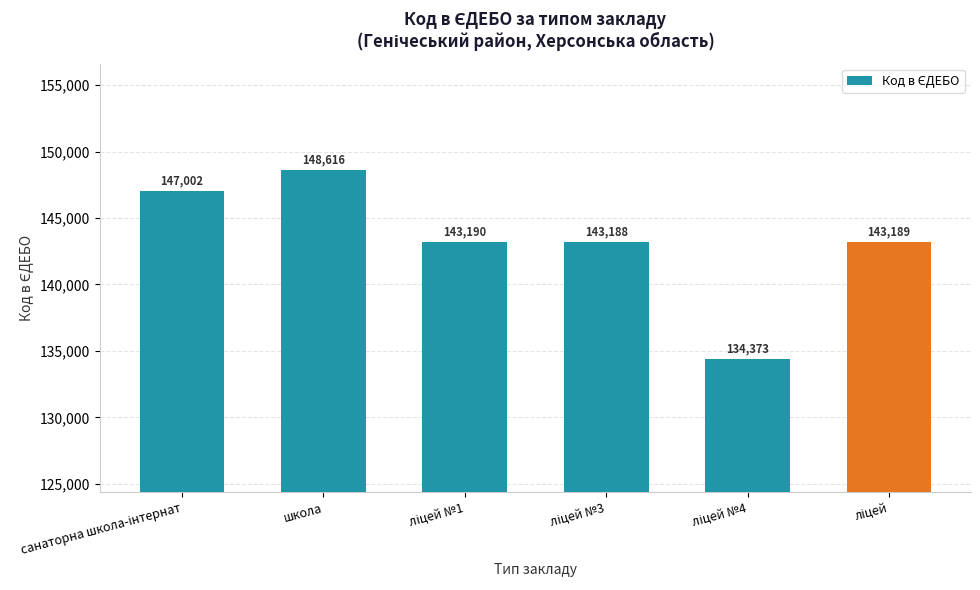

How many bars are there in total?

6